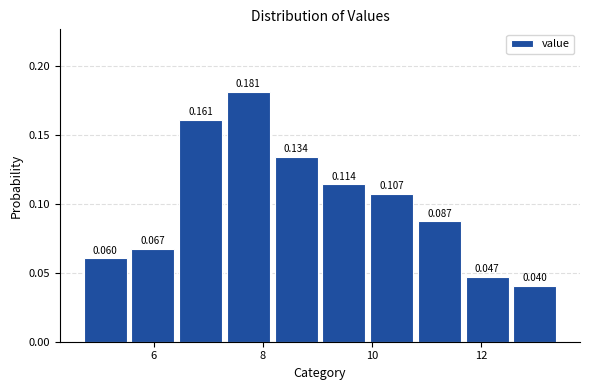

How tall is the bar that spans 10.8 to 11.6 on the x-axis? The bar edges are not printed on the chart, so give them approximately, as read against the axis.

0.087